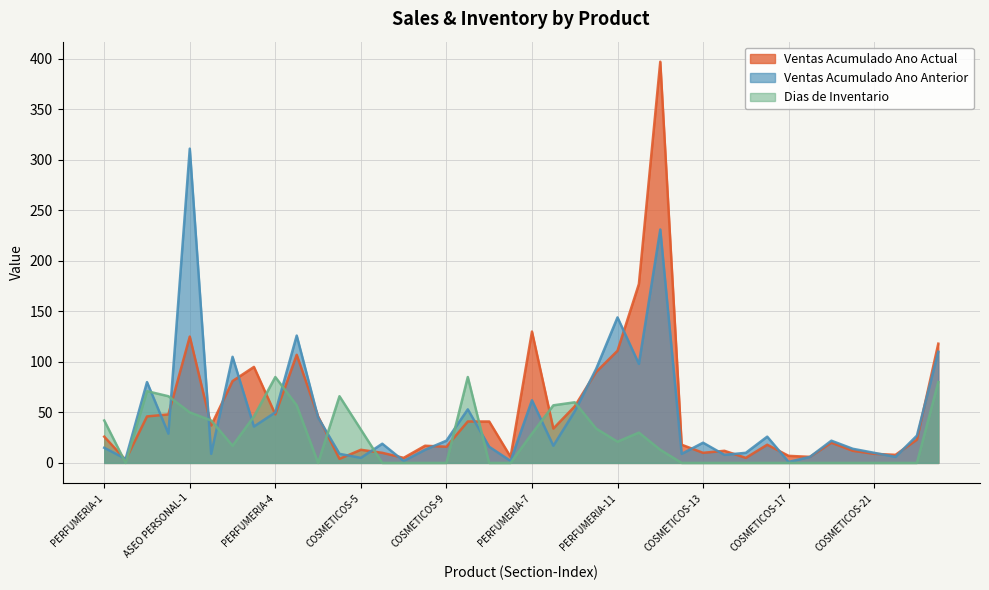

True or false: Dias de Inventario has a value of 0 at COSMETICOS-22.

True